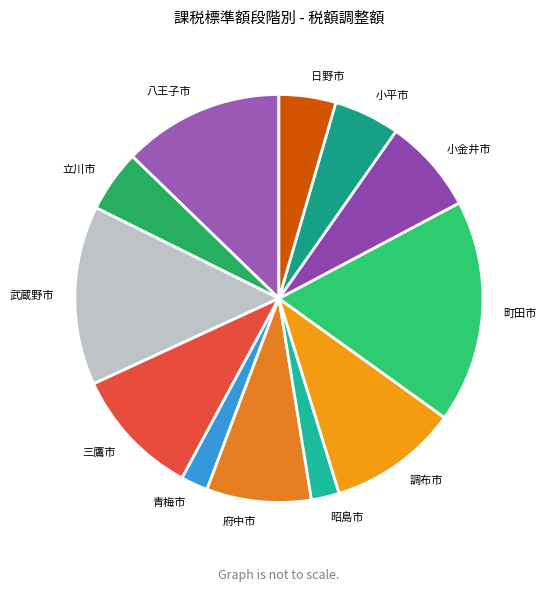

Is there a majority slice in this chart?

No